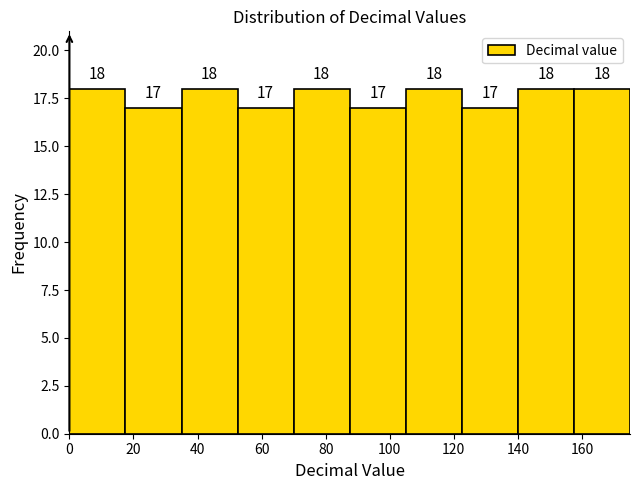

Reading left to right, list every bar in this chart as the range it spans on the x-axis followed by its height. The bar edges are not printed on the chart, so give them approximately, as read against the axis.

0.0 to 17.5: 18
17.5 to 35.0: 17
35.0 to 52.5: 18
52.5 to 70.0: 17
70.0 to 87.5: 18
87.5 to 105.0: 17
105.0 to 122.5: 18
122.5 to 140.0: 17
140.0 to 157.5: 18
157.5 to 175.0: 18